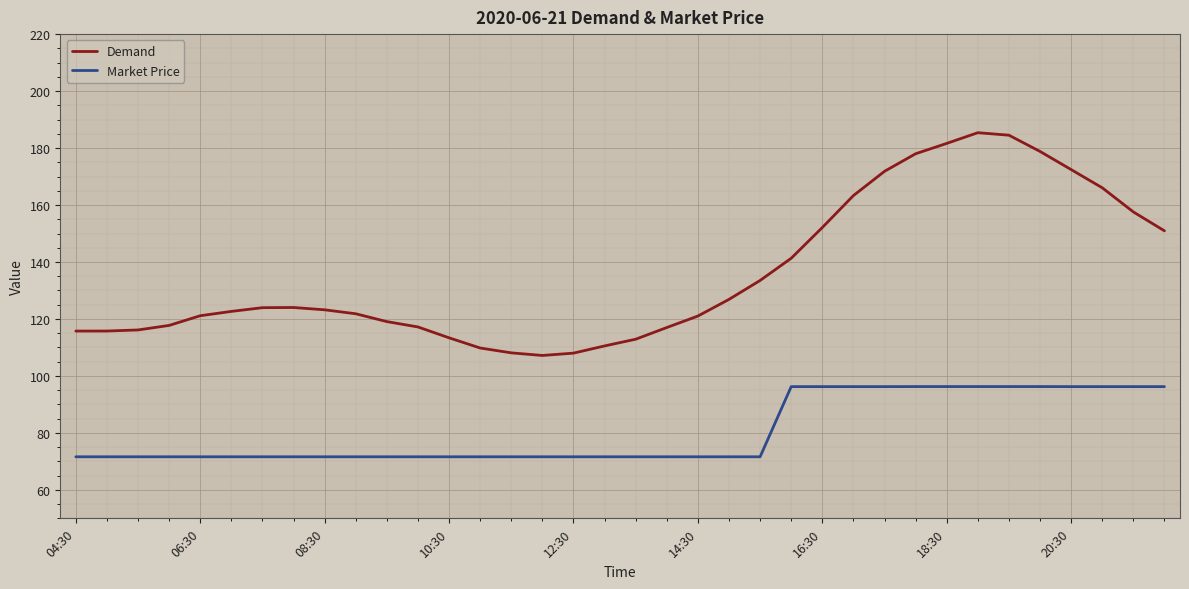

Which series has the largest total across all categories?

Demand